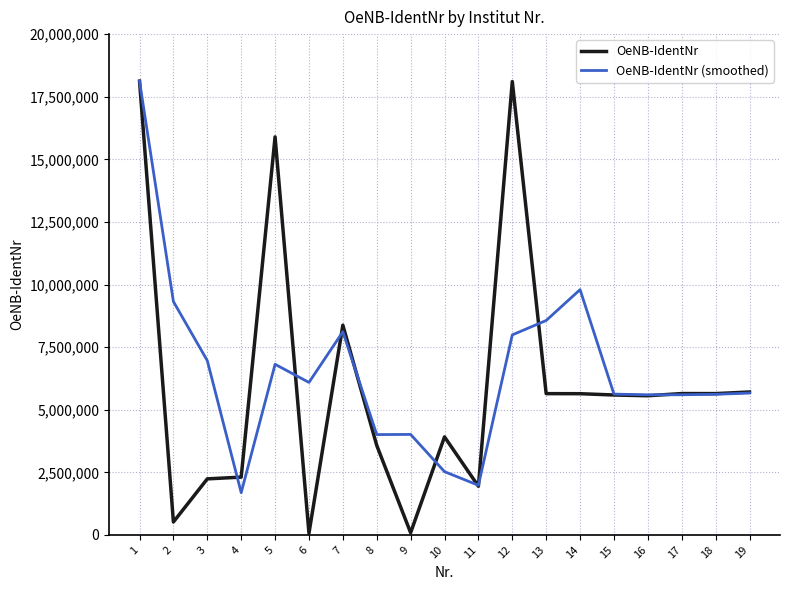

What is the smallest value displayed?

67520.0